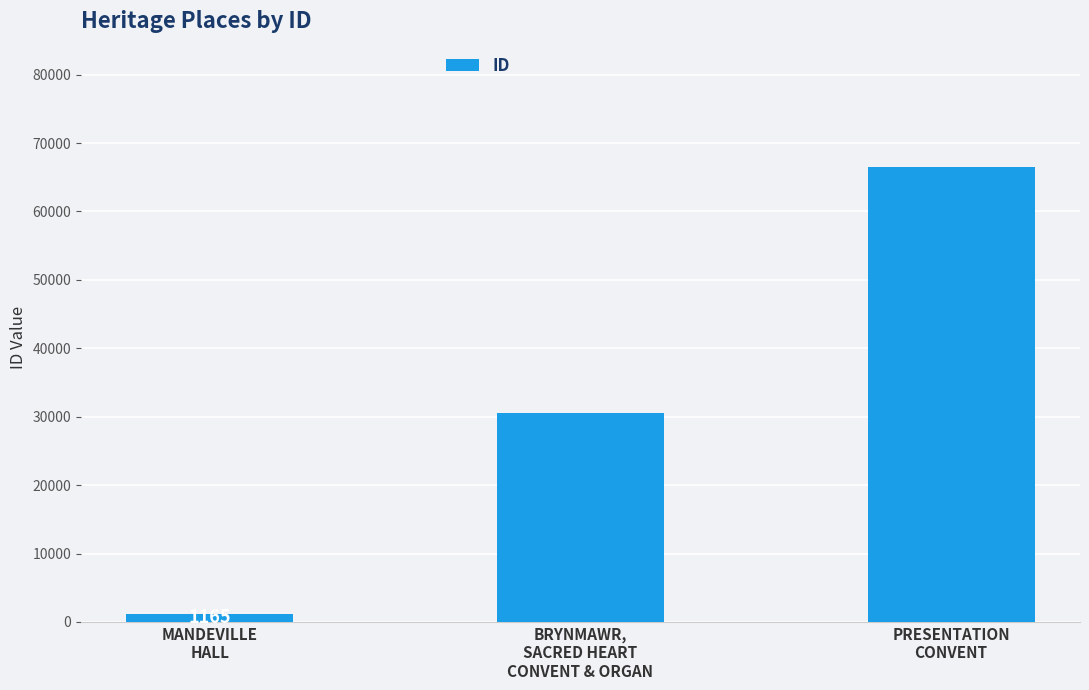

What is the sum of the values at BRYNMAWR,
SACRED HEART
CONVENT & ORGAN and PRESENTATION
CONVENT?

97021